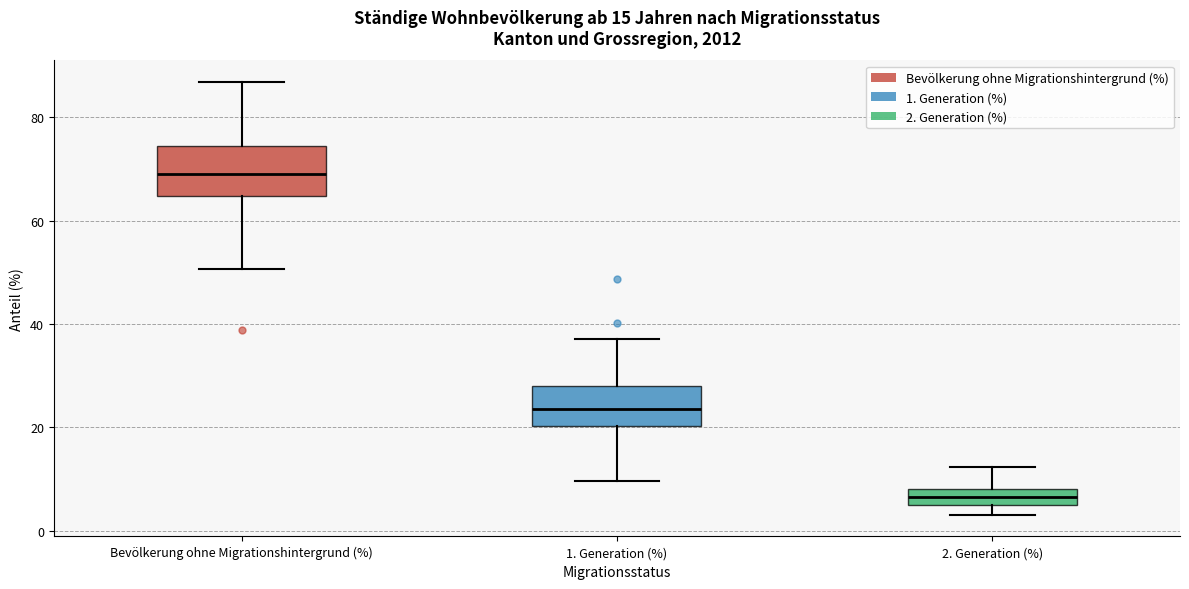

Which box's median line is the lowest?

2. Generation (%)